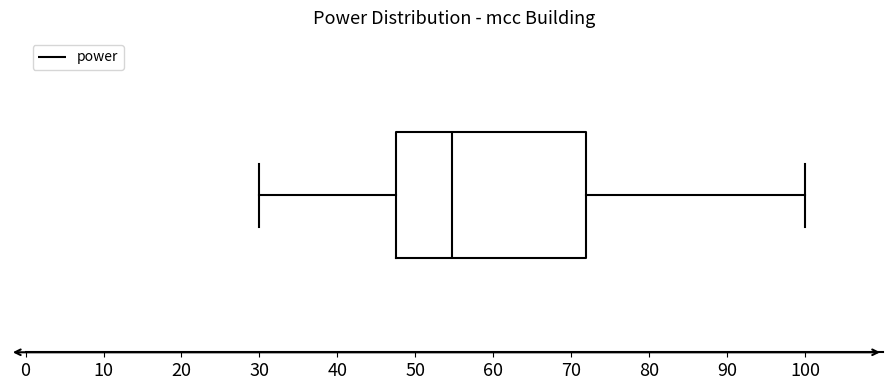

Where does the right whisker of the box end on the x-axis? The values are not printed on the chart, so give them approximately, as read against the axis.

100